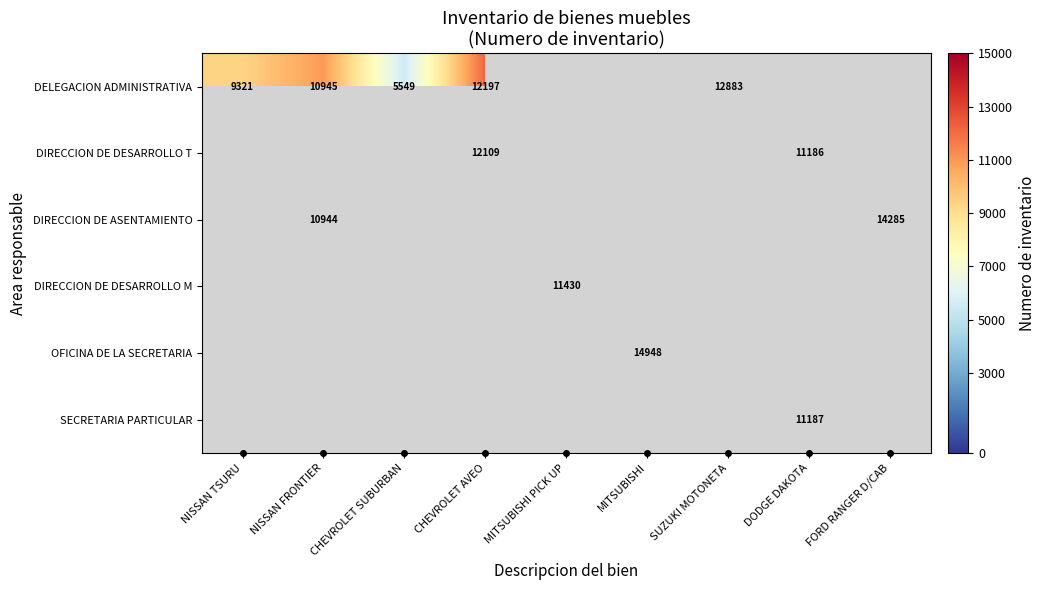

True or false: DIRECCION DE ASENTAMIENTO has a value of 14285 at FORD RANGER D/CAB.

True